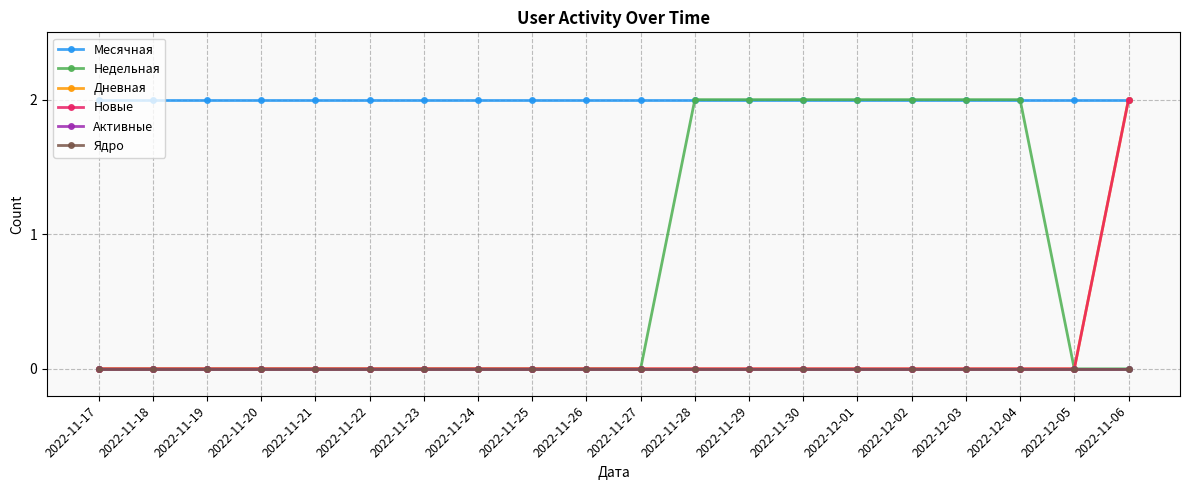

True or false: Активные and Дневная cross at least once.

False